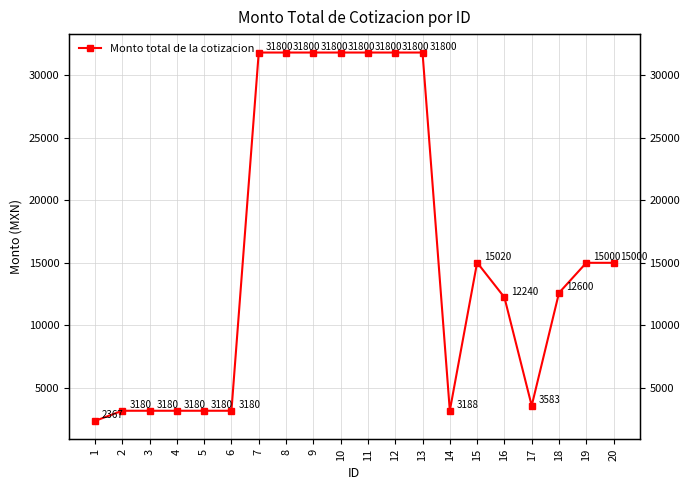

What is the difference between the maximum and minimum values?

29433.0